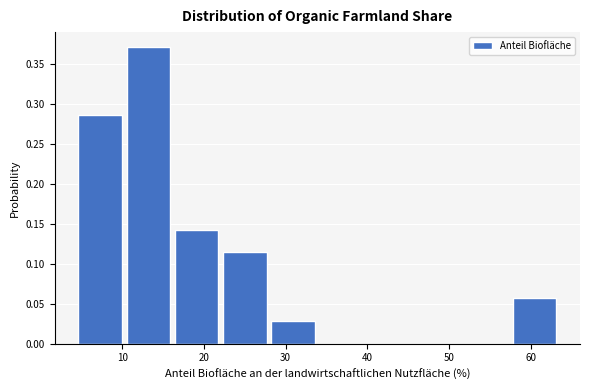

What is the height of the bar covering 16 to 22 on the x-axis? Neither the bar edges nor the heights are printed on the chart, so give them approximately, as read against the axes.

0.145